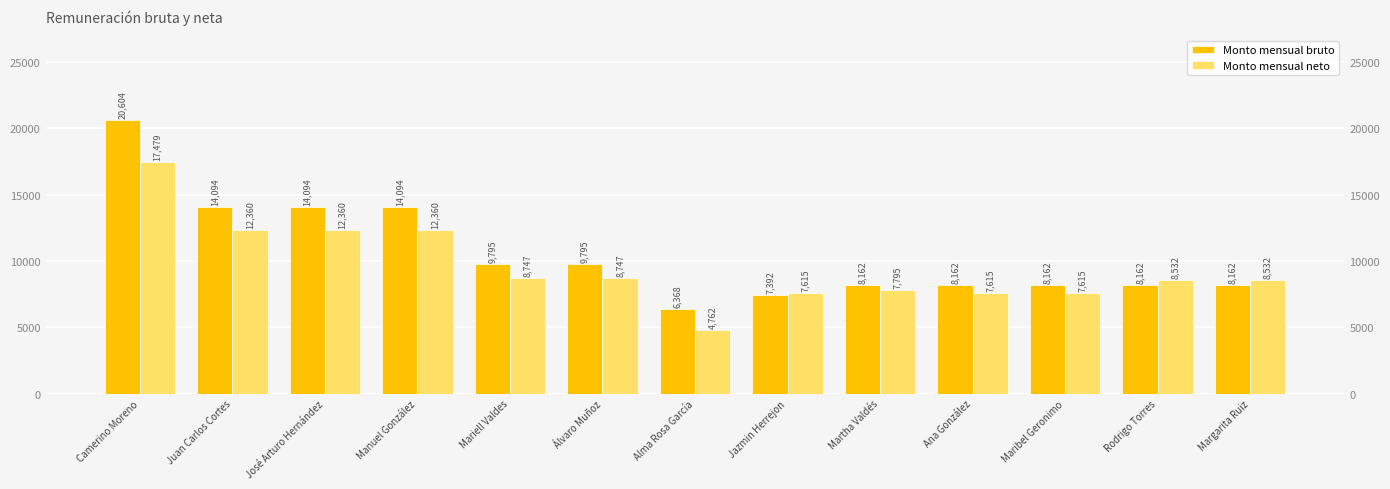

Is it true that Monto mensual neto equals 7615.5 at Ana González?

True